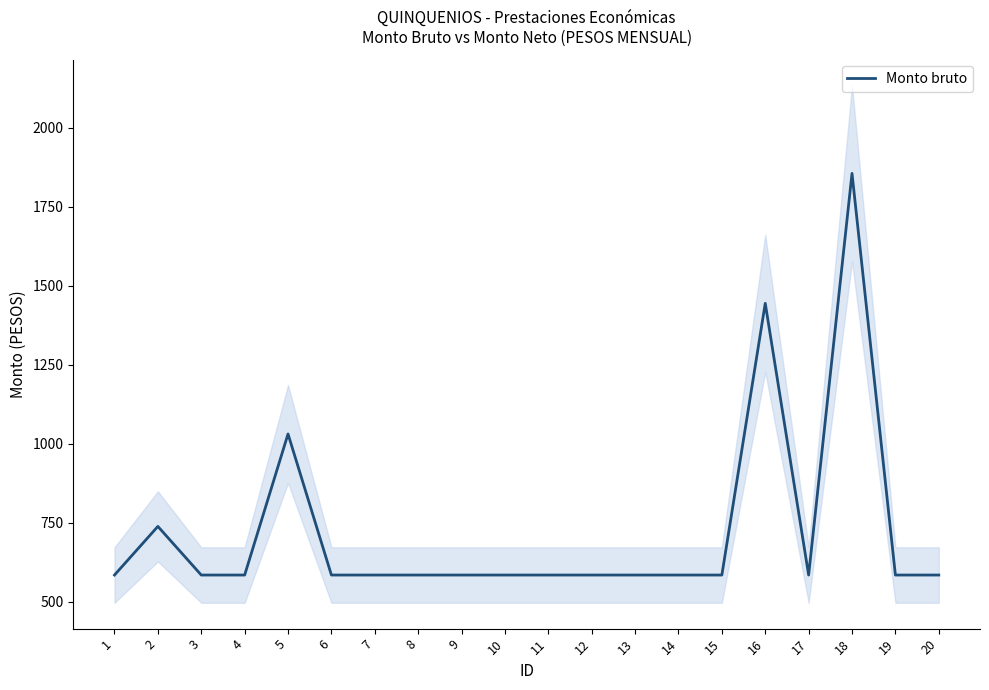

How many data points does each series have?

20